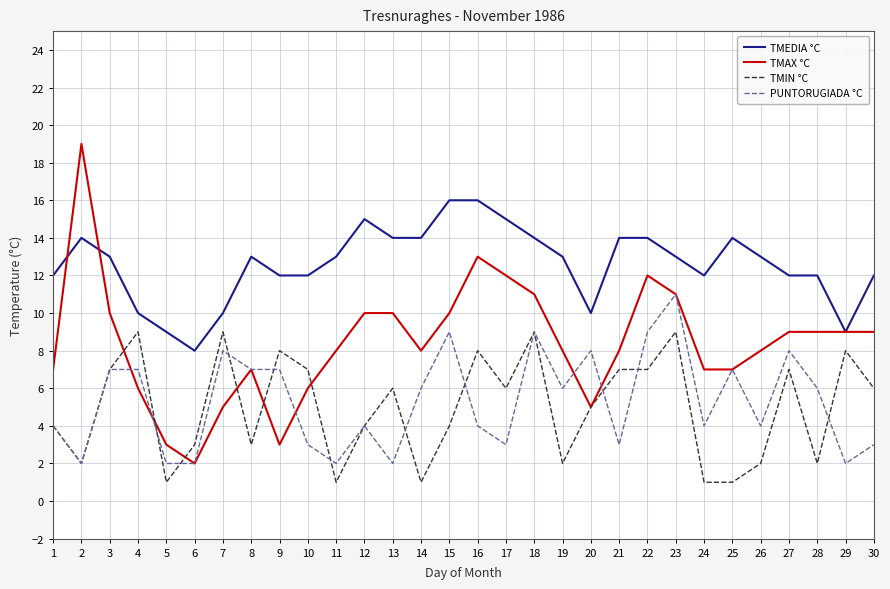

Which series has the largest total across all categories?

TMEDIA °C